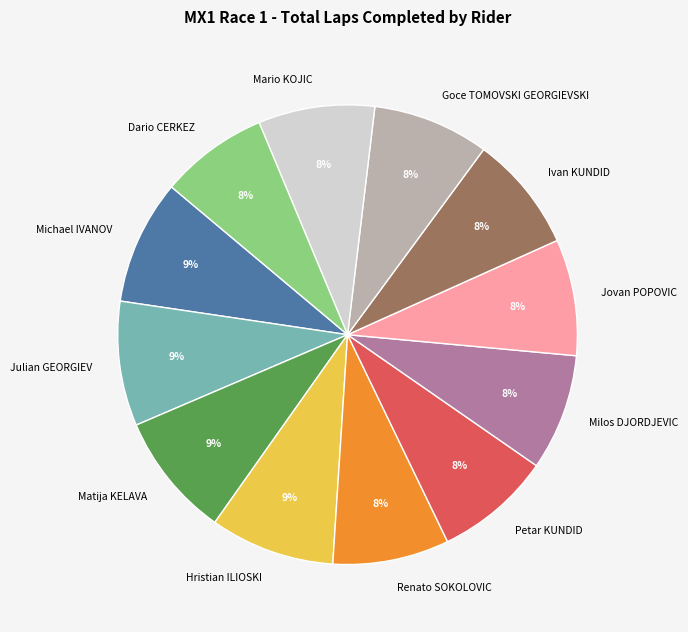

To the nearest percent, what percentage of the pie is Milos DJORDJEVIC?

8%